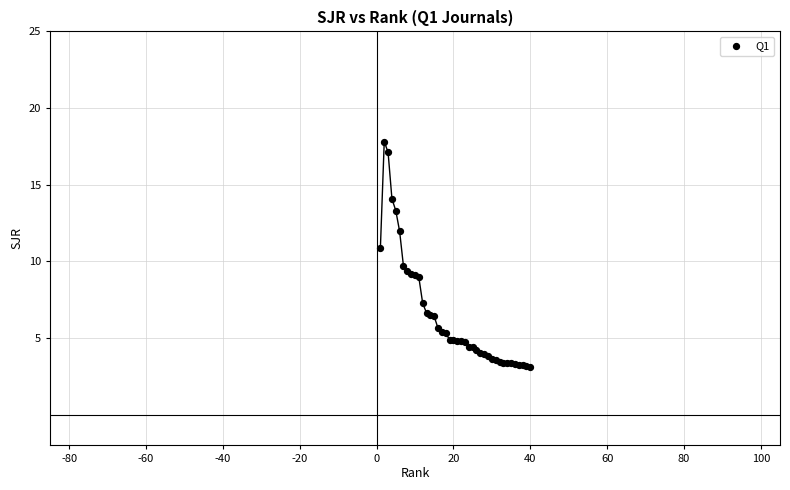

What Y value in the scatter plot is closest to 10?

9.7